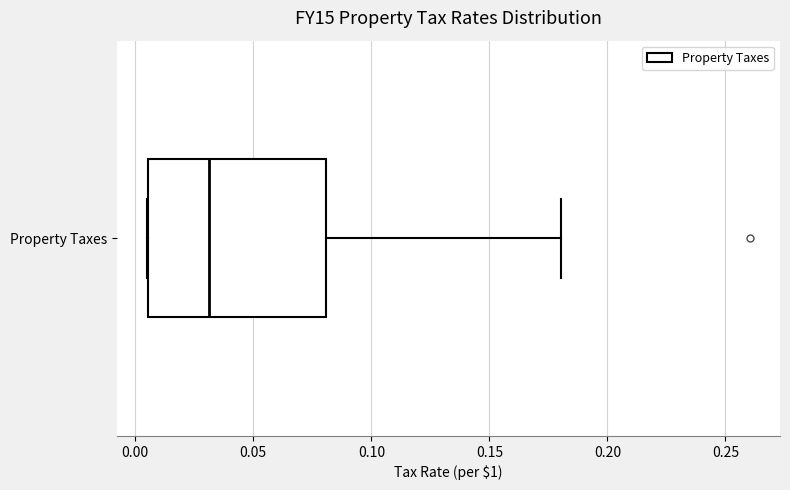

Transcribe this box plot: give where the median line is, the range the box spans, and where the two whiskers end, as read against the x-axis. The values are not printed on the chart, so give them approximately, as read against the axis.

median 0.030, box 0.005 to 0.080, whiskers 0.005 to 0.180